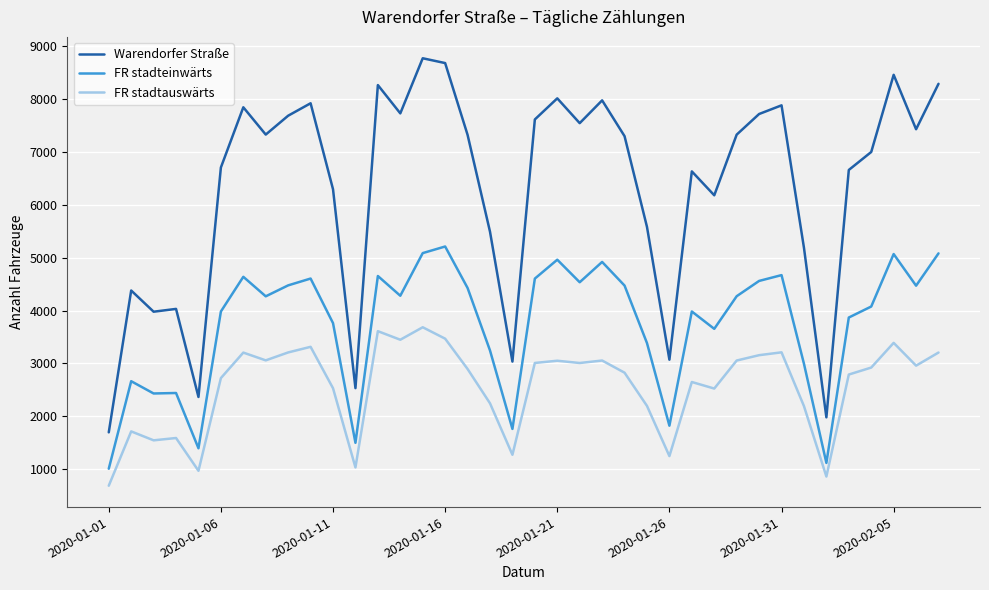

True or false: FR stadtauswärts and Warendorfer Straße intersect in this chart.

False